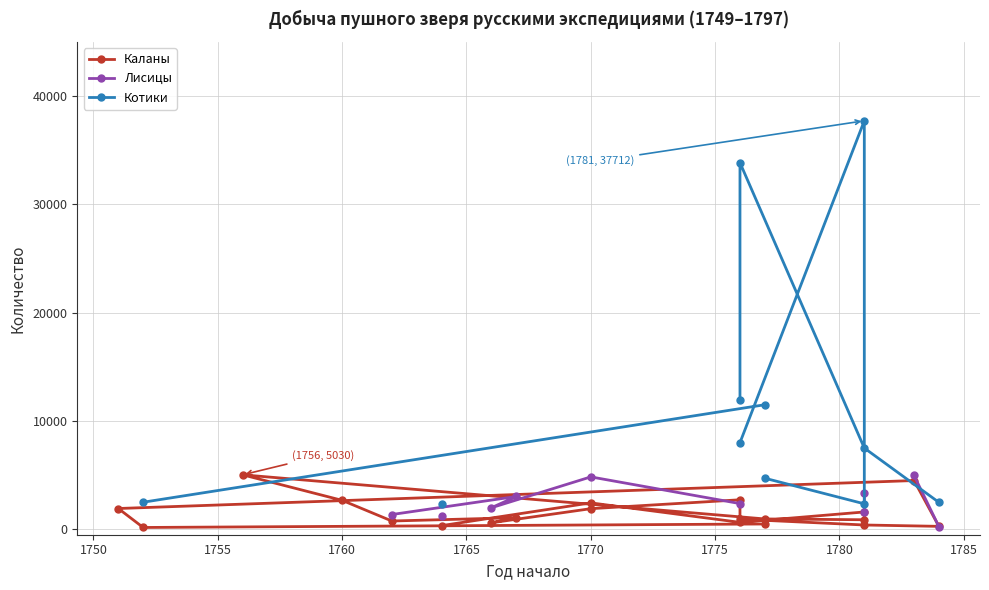

True or false: Котики and Каланы intersect in this chart.

False